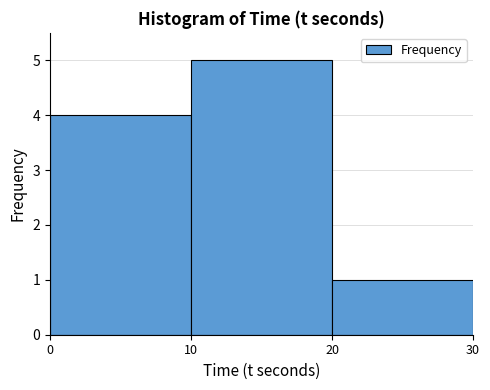

Reading left to right, list every bar in this chart as the range it spans on the x-axis followed by its height. The values are not printed on the chart, so give them approximately, as read against the axis.

0 to 10: 4
10 to 20: 5
20 to 30: 1